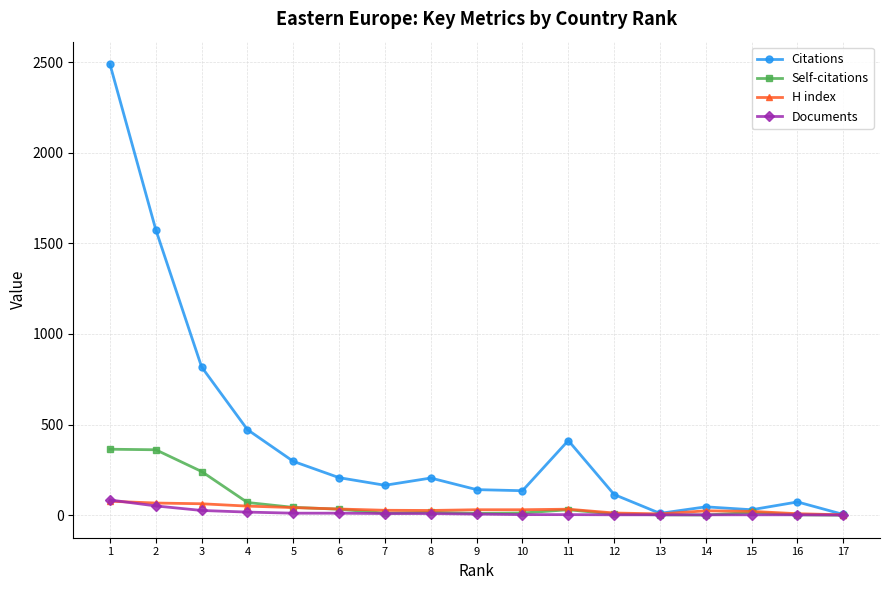

Is it true that Self-citations equals 361 at 2?

True